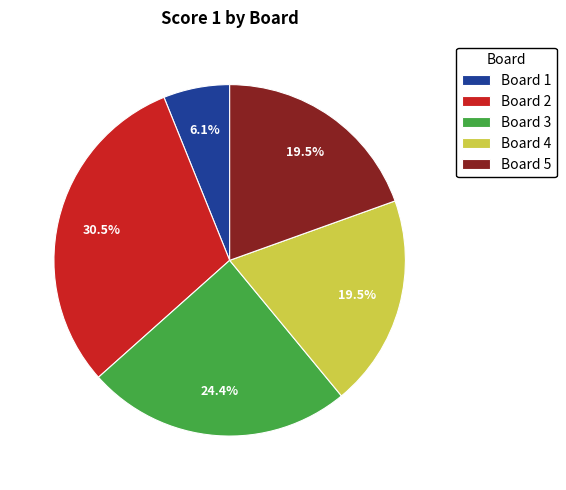

What is the total percentage of Board 2 and Board 4?

50.0%